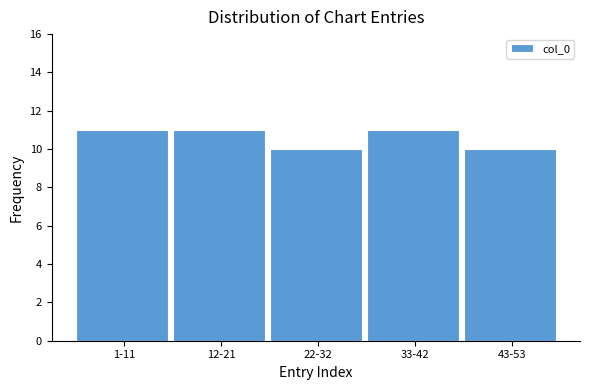

Reading left to right, extract all data points from this chart.

1-11=11	12-21=11	22-32=10	33-42=11	43-53=10